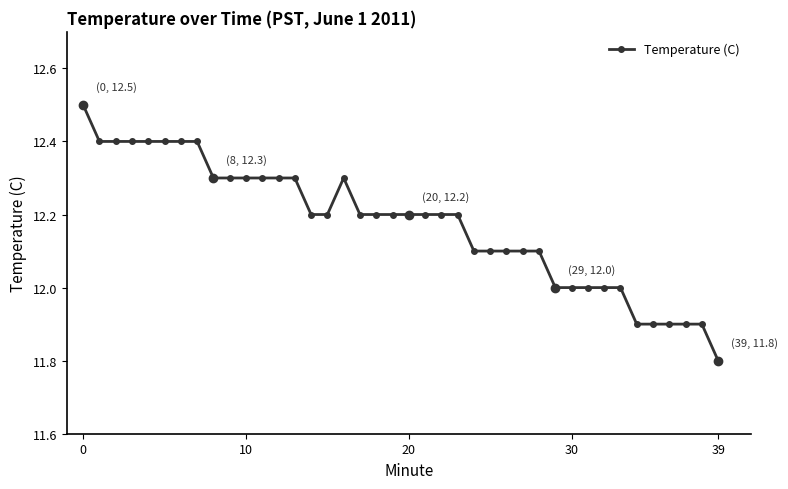

What is the sum of all values?

487.0